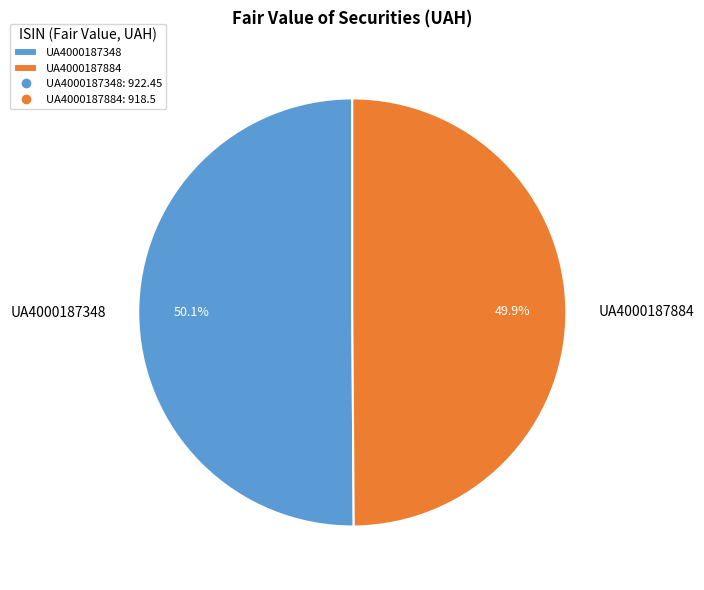

Does any single category account for the majority?

Yes